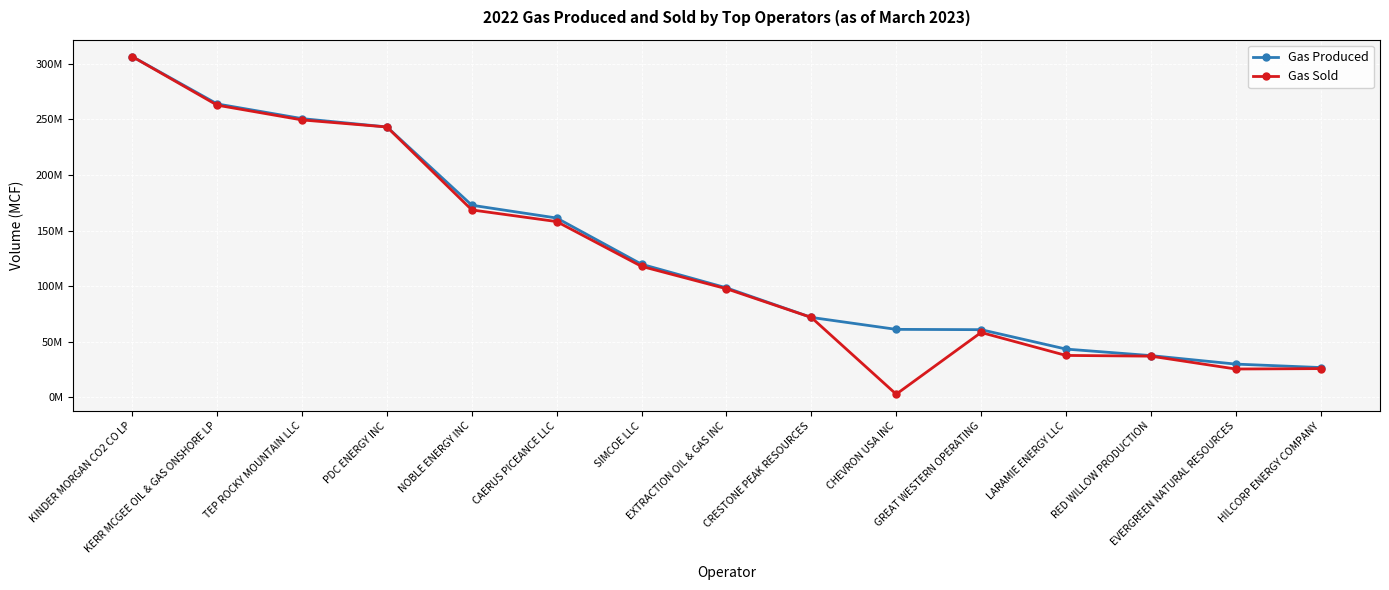

Reading right to left, transcribe all the data shown in this chart.

Gas Produced: HILCORP ENERGY COMPANY=26812900	EVERGREEN NATURAL RESOURCES=29910498	RED WILLOW PRODUCTION=37553719	LARAMIE ENERGY LLC=43416318	GREAT WESTERN OPERATING=60868794	CHEVRON USA INC=61136008	CRESTONE PEAK RESOURCES=71877294	EXTRACTION OIL & GAS INC=98479844	SIMCOE LLC=119688083	CAERUS PICEANCE LLC=161254166	NOBLE ENERGY INC=172771200	PDC ENERGY INC=243166472	TEP ROCKY MOUNTAIN LLC=250654603	KERR MCGEE OIL & GAS ONSHORE LP=263846723	KINDER MORGAN CO2 CO LP=306418314
Gas Sold: HILCORP ENERGY COMPANY=25841747	EVERGREEN NATURAL RESOURCES=25490219	RED WILLOW PRODUCTION=37052331	LARAMIE ENERGY LLC=37702708	GREAT WESTERN OPERATING=58350654	CHEVRON USA INC=2835268	CRESTONE PEAK RESOURCES=71868692	EXTRACTION OIL & GAS INC=97660975	SIMCOE LLC=117784852	CAERUS PICEANCE LLC=158067387	NOBLE ENERGY INC=168548851	PDC ENERGY INC=243129731	TEP ROCKY MOUNTAIN LLC=249468583	KERR MCGEE OIL & GAS ONSHORE LP=262739311	KINDER MORGAN CO2 CO LP=306387246